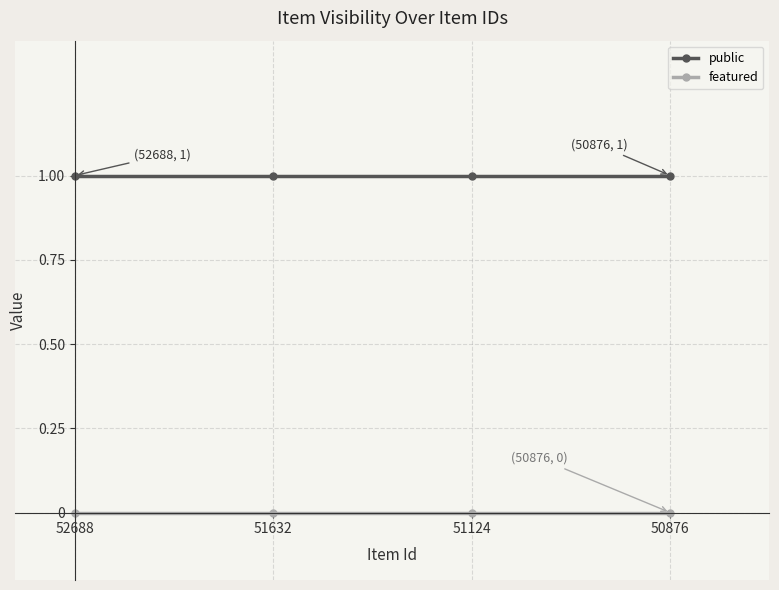

What value does the public series have at 51124?

1